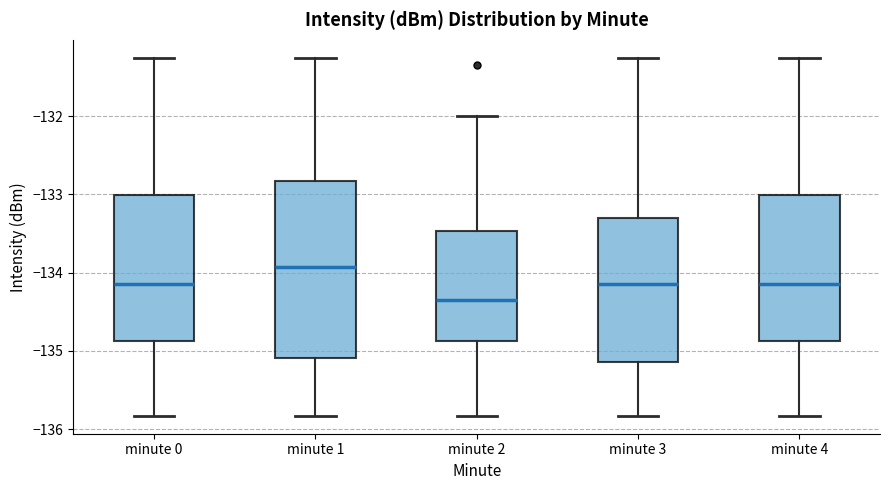

Reading left to right, read every box against the y-axis: the position of its median line, the range the box covers, and the ends of its whiskers. The values are not printed on the chart, so give them approximately, as read against the axis.

minute 0: median -134.1, box -134.9 to -133.0, whiskers -135.8 to -131.3
minute 1: median -133.9, box -135.1 to -132.8, whiskers -135.8 to -131.3
minute 2: median -134.3, box -134.9 to -133.5, whiskers -135.8 to -132.0
minute 3: median -134.1, box -135.1 to -133.3, whiskers -135.8 to -131.3
minute 4: median -134.1, box -134.9 to -133.0, whiskers -135.8 to -131.3